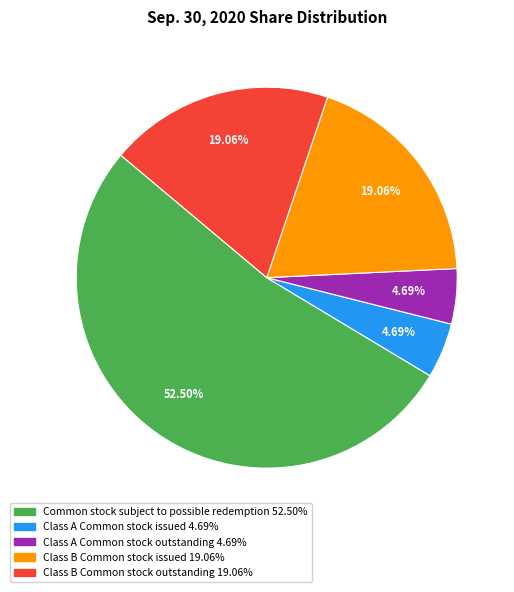

What is the ratio of the value at Class A Common stock issued to the value at Class A Common stock outstanding?

1.0